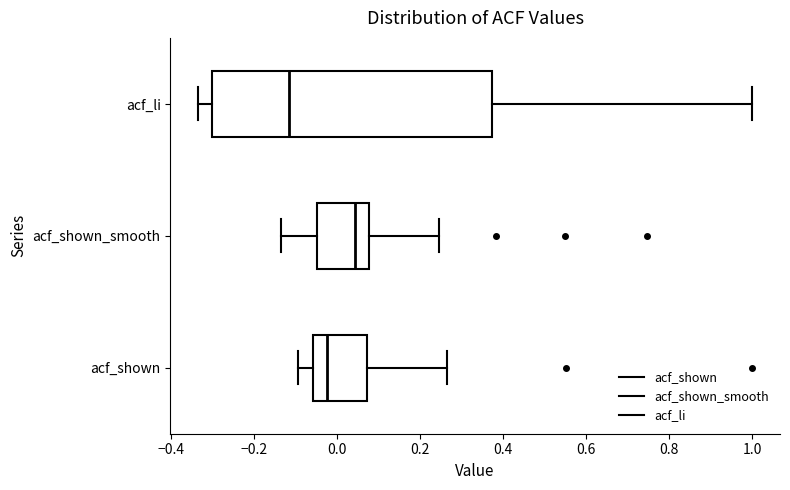

Reading bottom to top, read every box against the x-axis: the position of its median line, the range the box covers, and the ends of its whiskers. The values are not printed on the chart, so give them approximately, as read against the axis.

acf_shown: median -0.02, box -0.06 to 0.08, whiskers -0.10 to 0.26
acf_shown_smooth: median 0.04, box -0.04 to 0.08, whiskers -0.14 to 0.24
acf_li: median -0.12, box -0.30 to 0.38, whiskers -0.34 to 1.00